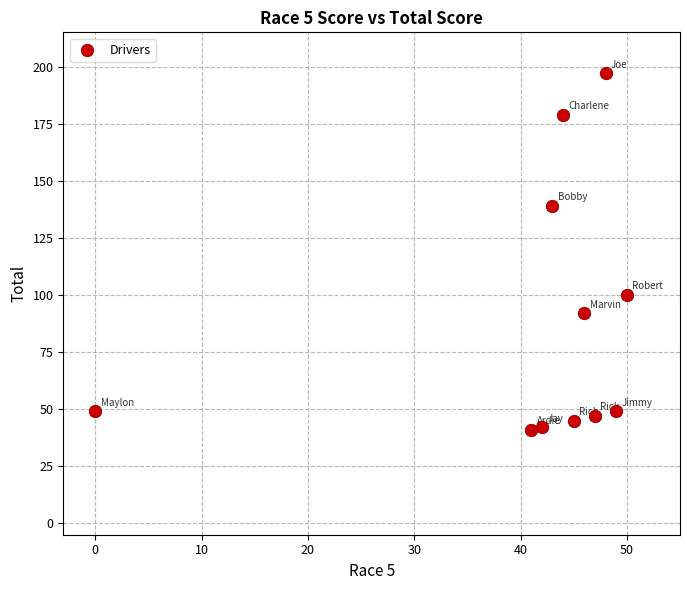

What is the average Y value?

89